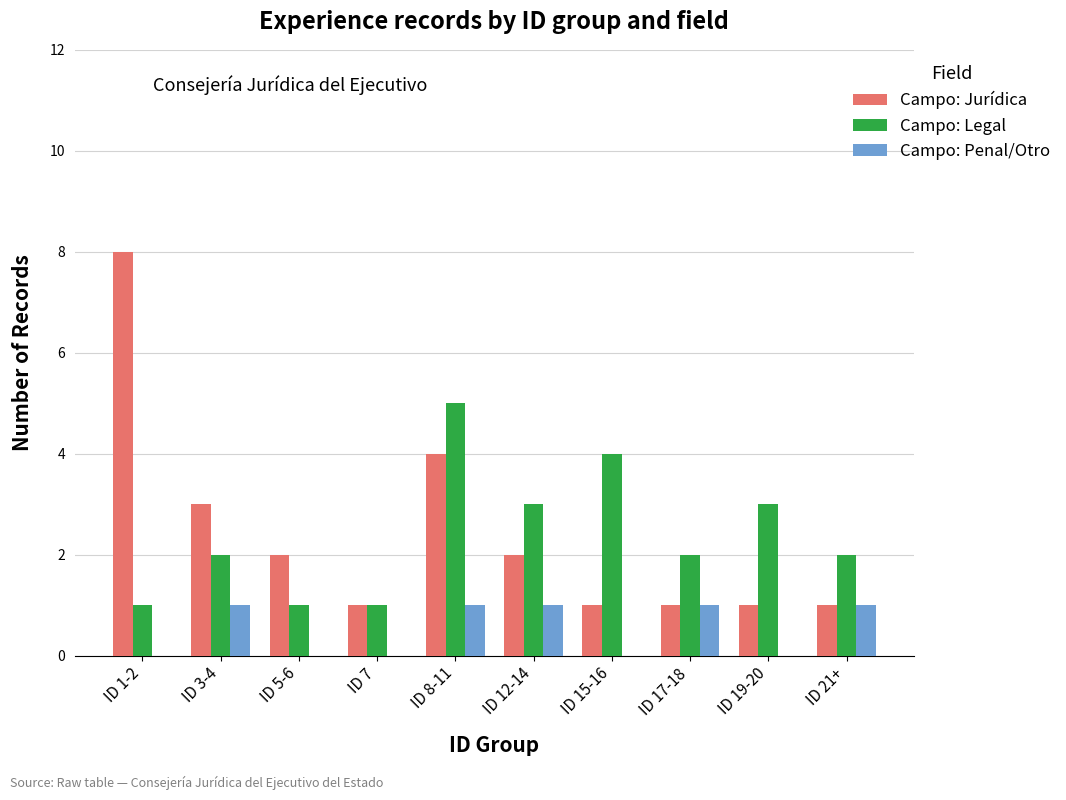

Reading left to right, what are all the values shown in this chart?

Campo: Jurídica: 8	3	2	1	4	2	1	1	1	1
Campo: Legal: 1	2	1	1	5	3	4	2	3	2
Campo: Penal/Otro: 0	1	0	0	1	1	0	1	0	1